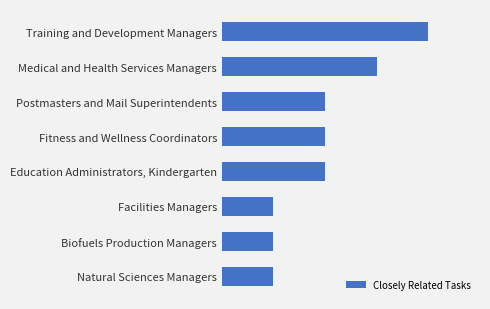

Are the bars horizontal?

Yes